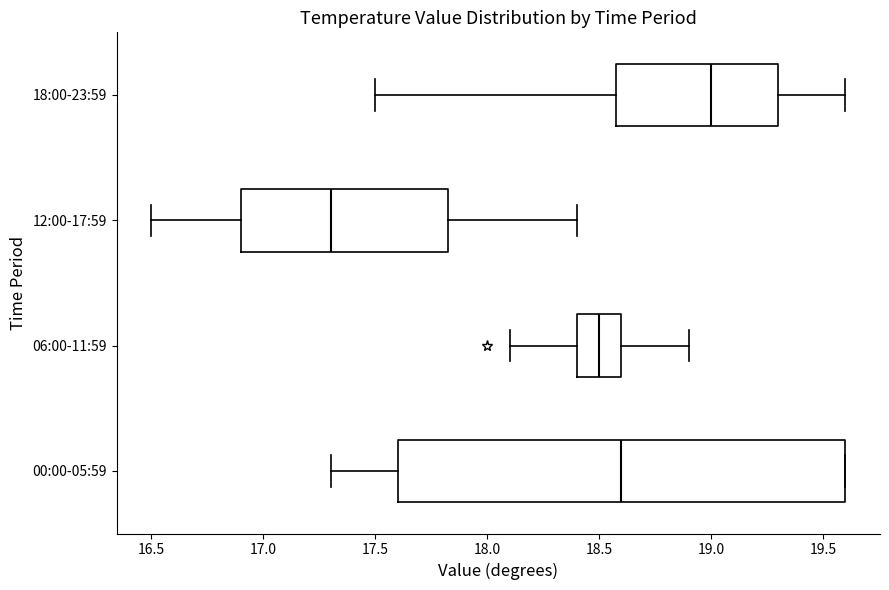

Which box's median line is the furthest to the left?

12:00-17:59